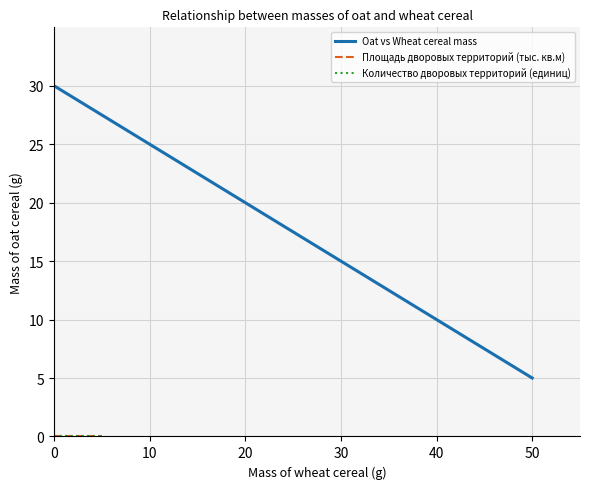

Is this an area chart (filled region under the line)?

No